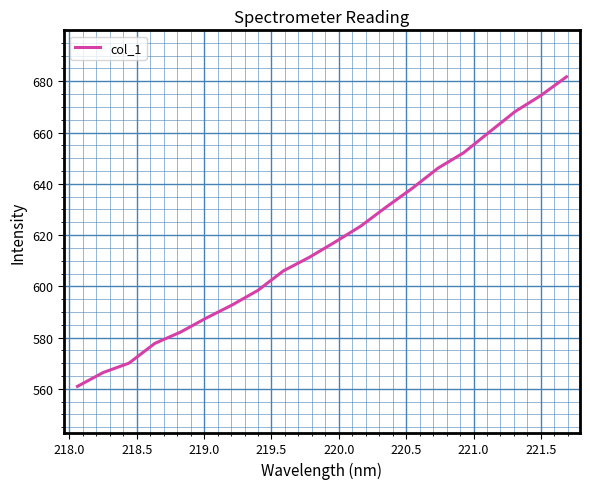

What is the average value?

617.3